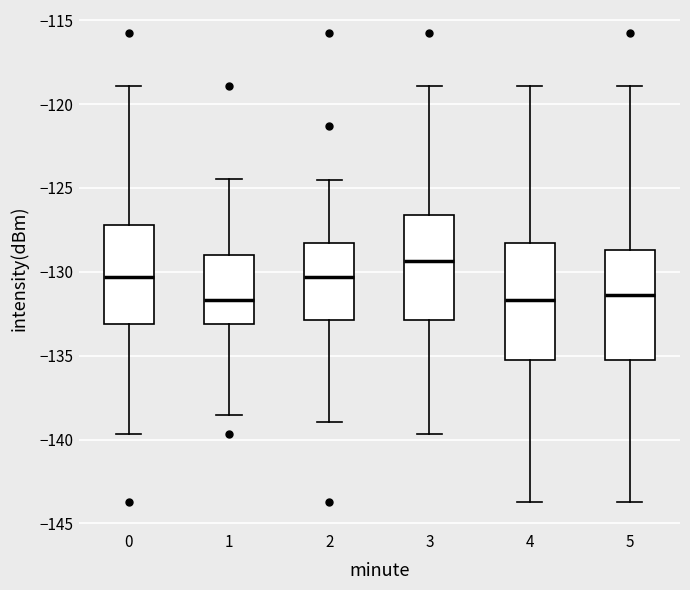

Where does the upper whisker of the box at x = 4 end on the y-axis? The values are not printed on the chart, so give them approximately, as read against the axis.

-119.0